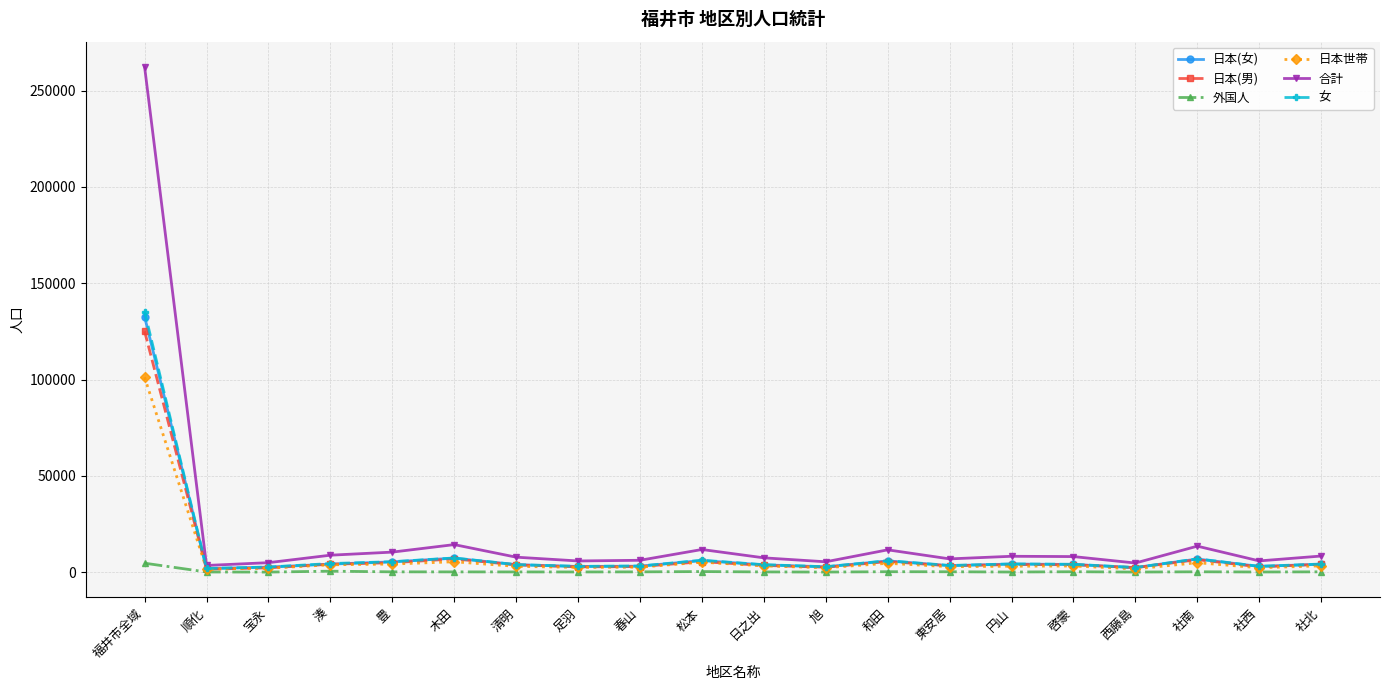

Which series has the widest spread of values?

合計